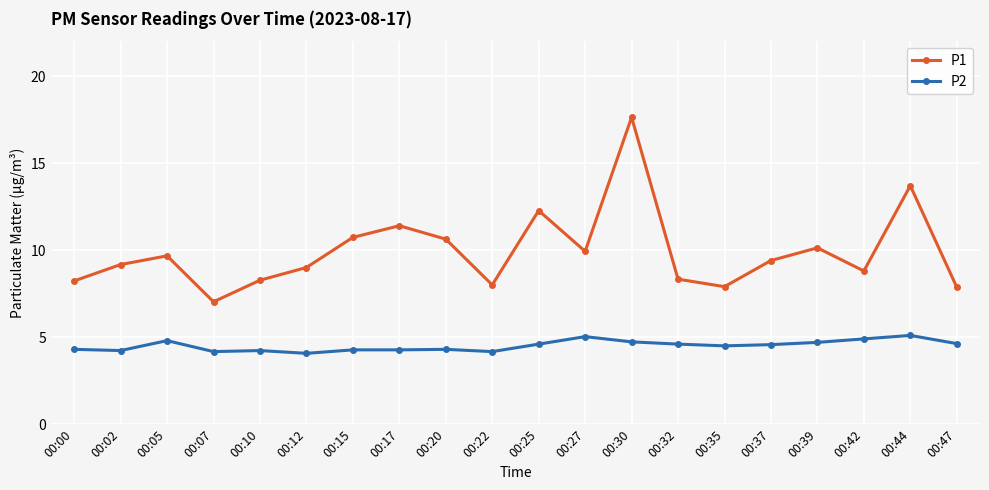

What is the lowest value of the P2 series?

4.1